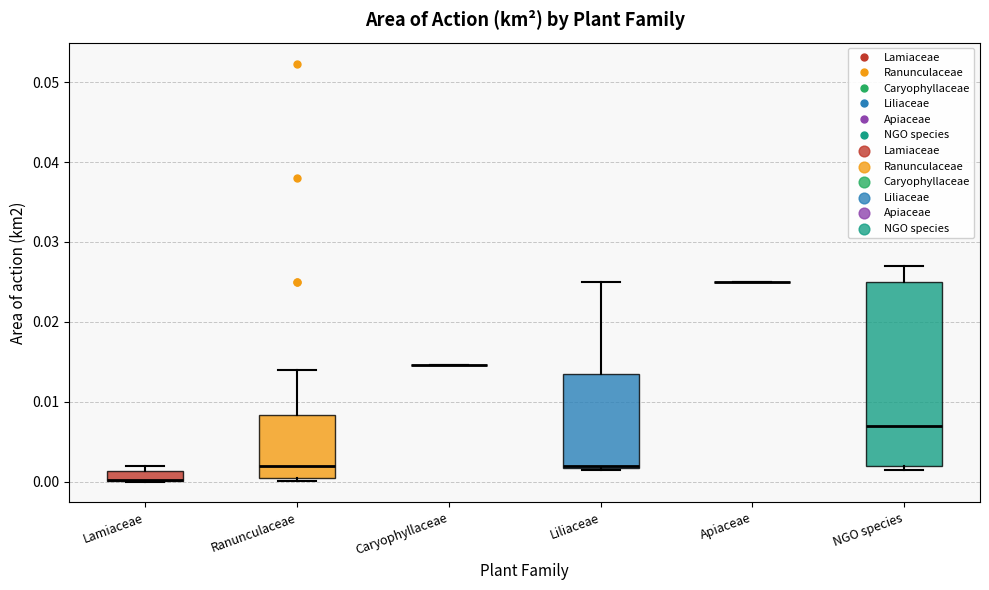

Which box is the tallest, from its lower edge to its upper edge?

NGO species